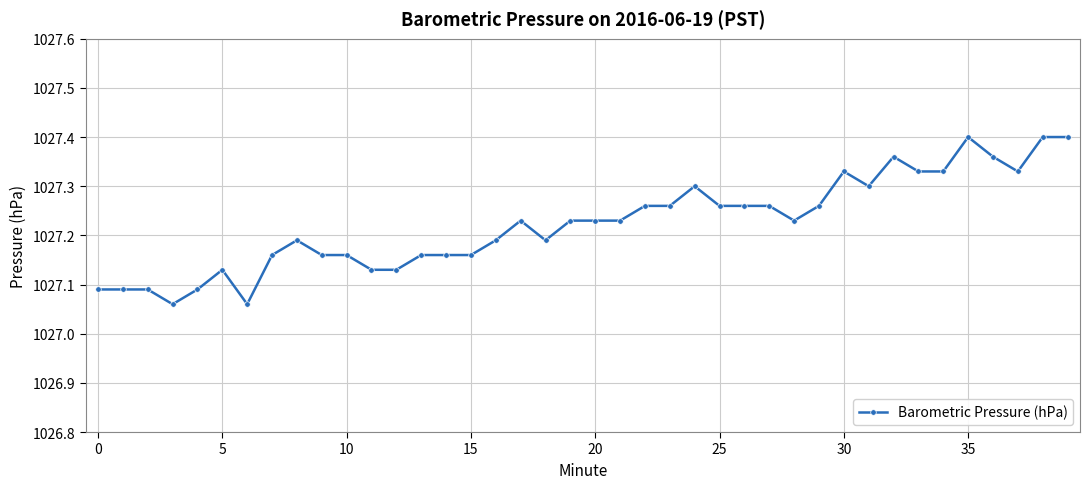

True or false: there are more than 1 points higher than both neighbors.

True